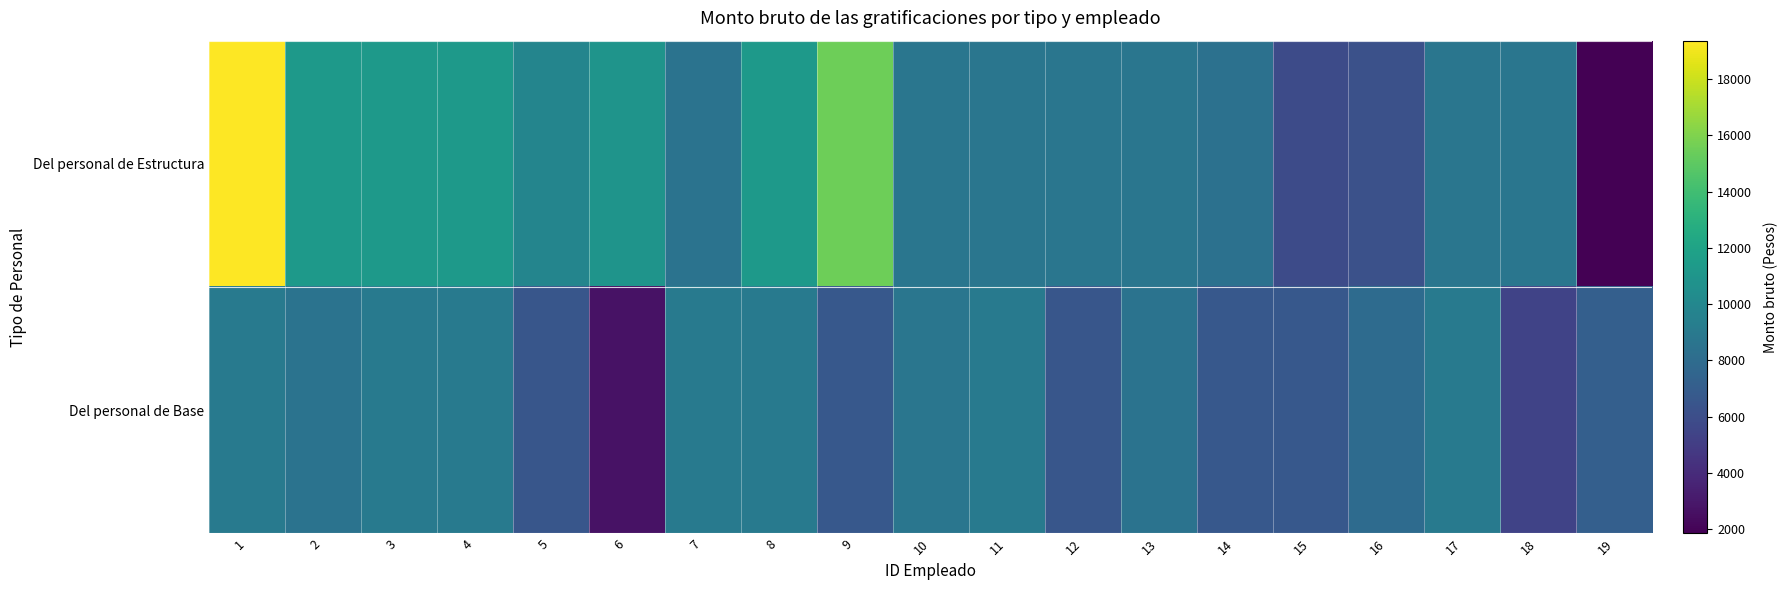

Which series has the largest total across all categories?

Del personal de Estructura